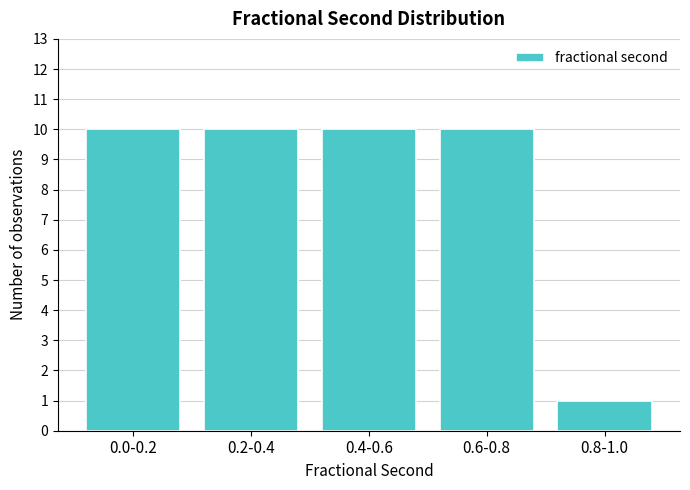

Reading left to right, what are all the values shown in this chart?

10	10	10	10	1